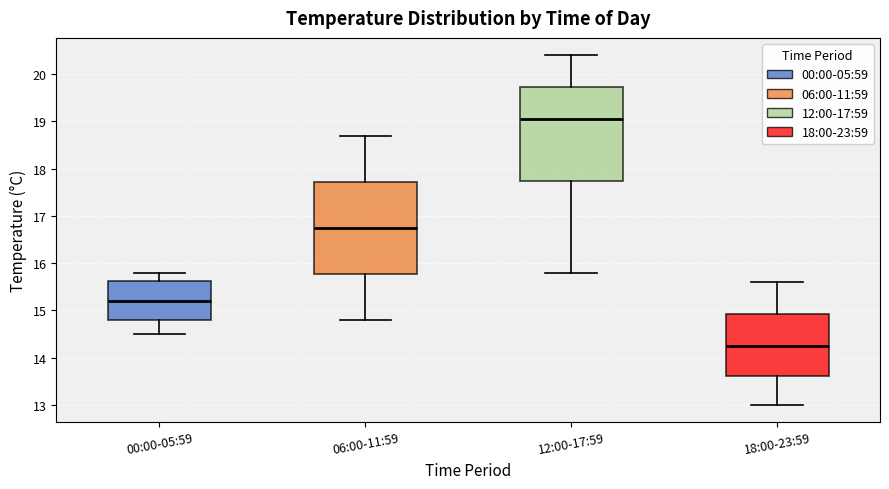

Which box has the highest median line?

12:00-17:59